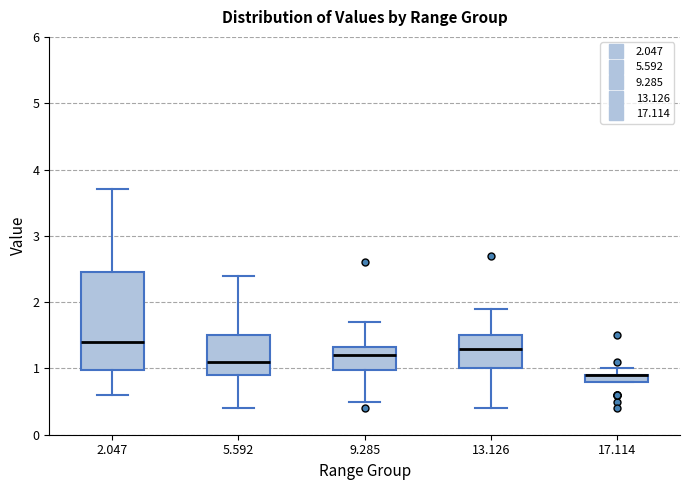

Where is the lower edge of the box at x = 2.047 on the y-axis? The values are not printed on the chart, so give them approximately, as read against the axis.

1.0